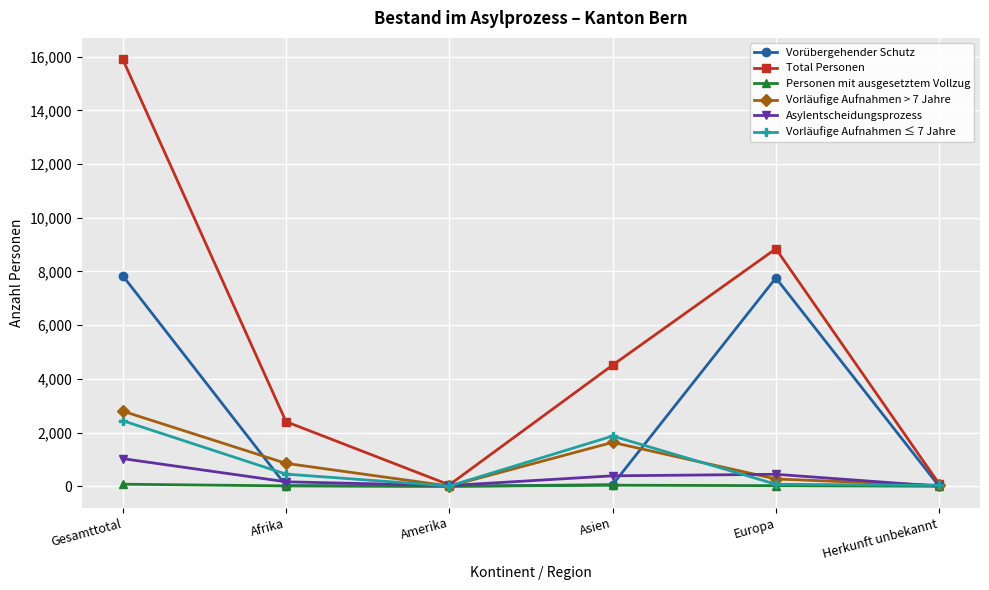

Read the Vorläufige Aufnahmen ≤ 7 Jahre value at Gesamttotal, to the nearest 100.

2400